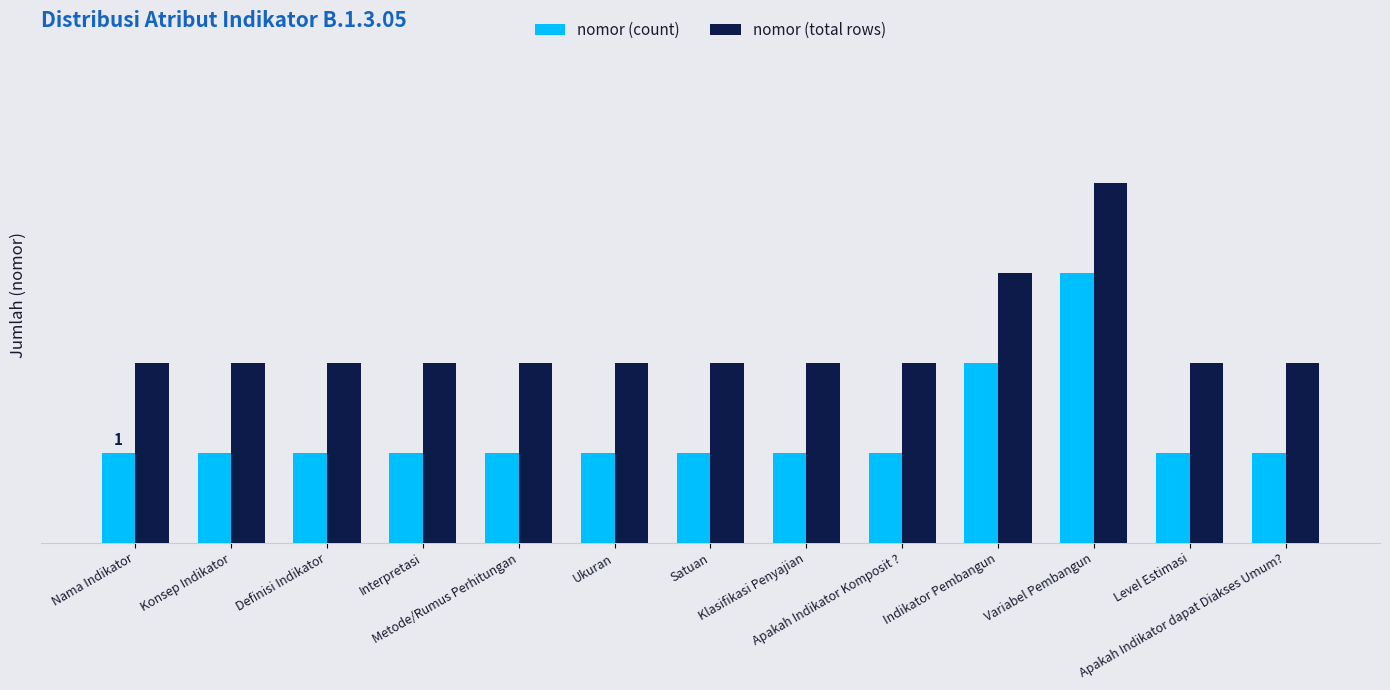

Does the chart contain stacked bars?

No